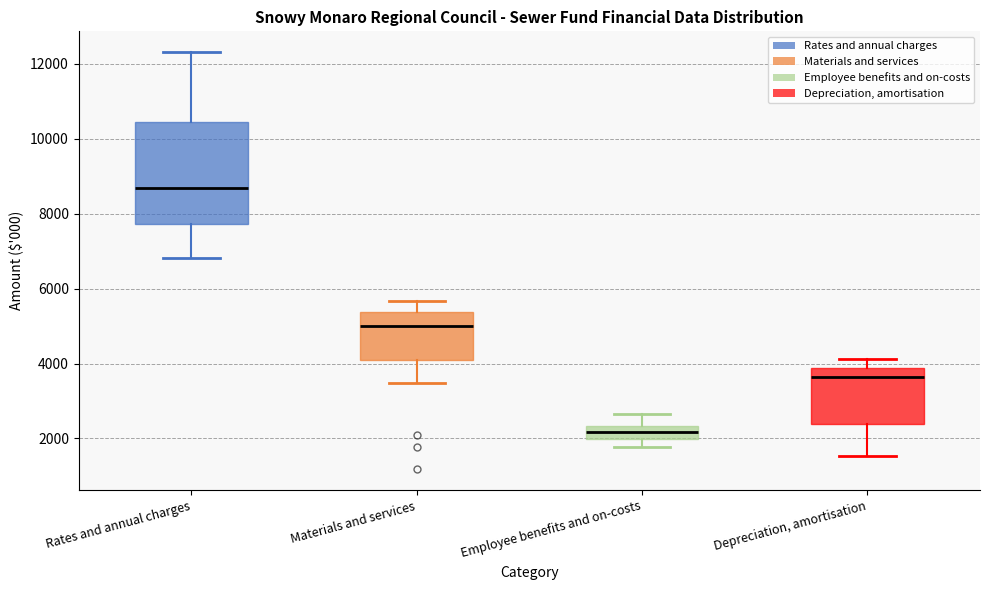

Where is the upper edge of the box for Rates and annual charges on the y-axis? The values are not printed on the chart, so give them approximately, as read against the axis.

10400